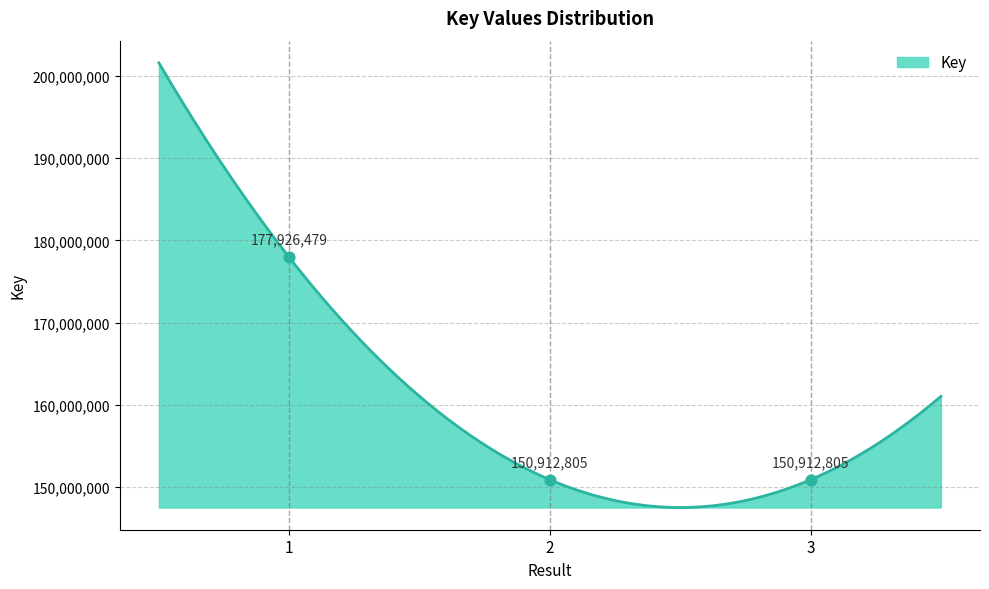

Approximately how many times larger is the value at 1 compared to 2?

1.2